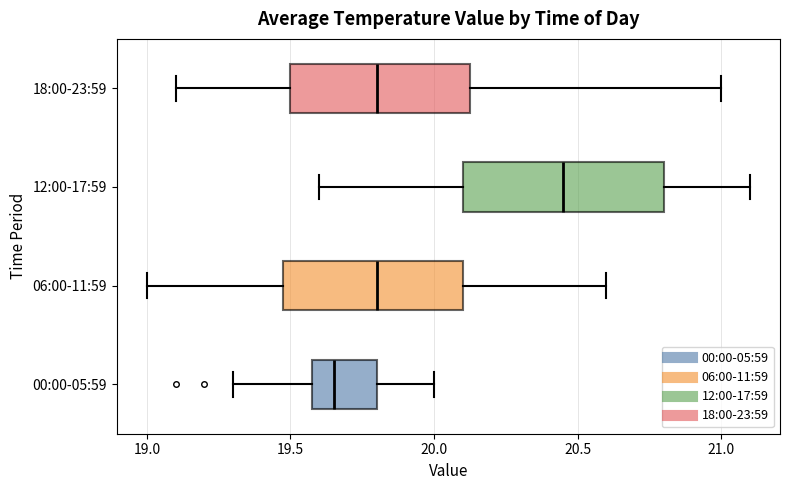

Which box has the furthest to the left median line?

00:00-05:59